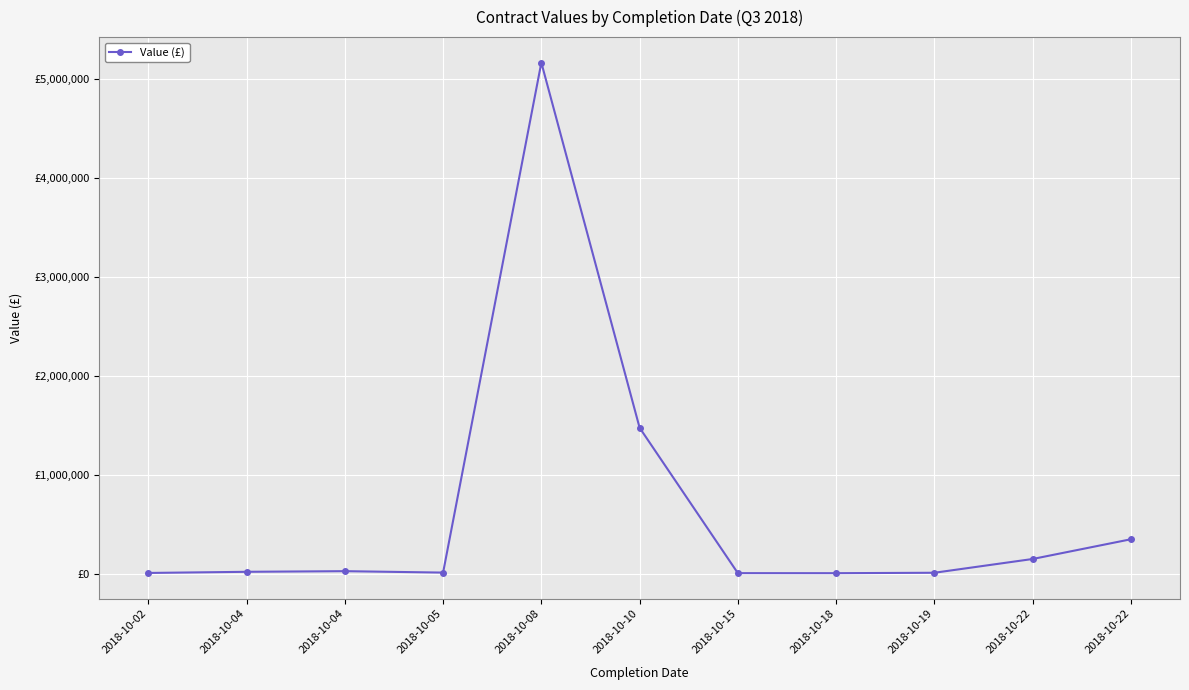

Does the chart display data point markers on the line(s)?

Yes